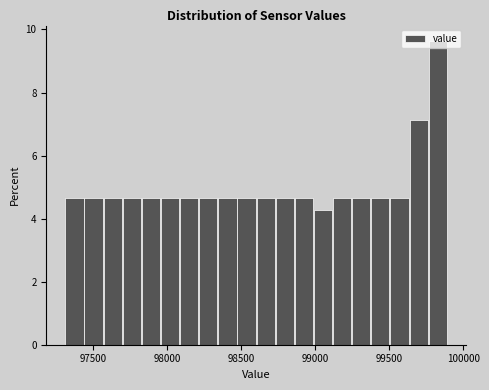

Read against the x-axis, roughly where is the centre of the tallest bar?

99850